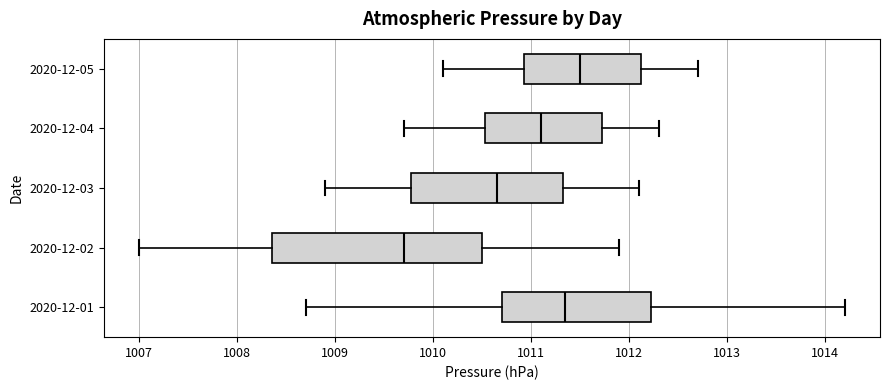

Reading bottom to top, read every box against the x-axis: the position of its median line, the range the box covers, and the ends of its whiskers. The values are not printed on the chart, so give them approximately, as read against the axis.

2020-12-01: median 1011.4, box 1010.7 to 1012.2, whiskers 1008.7 to 1014.2
2020-12-02: median 1009.7, box 1008.4 to 1010.5, whiskers 1007.0 to 1011.9
2020-12-03: median 1010.7, box 1009.8 to 1011.3, whiskers 1008.9 to 1012.1
2020-12-04: median 1011.1, box 1010.5 to 1011.7, whiskers 1009.7 to 1012.3
2020-12-05: median 1011.5, box 1010.9 to 1012.1, whiskers 1010.1 to 1012.7